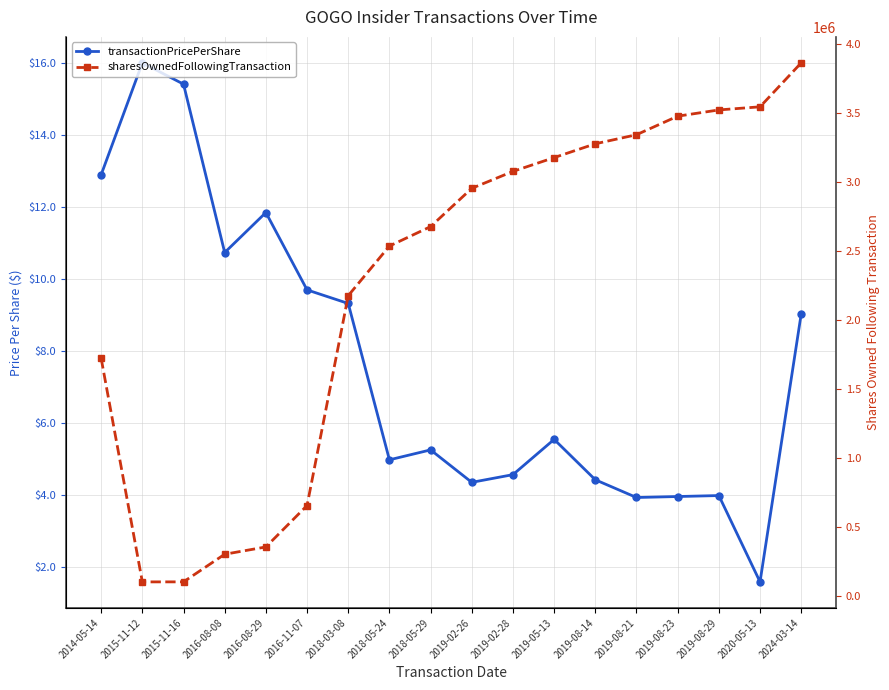

Reading left to right, list all the values displayed in this chart.

transactionPricePerShare: 2014-05-14=12.9	2015-11-12=16.0	2015-11-16=15.4	2016-08-08=10.7	2016-08-29=11.8	2016-11-07=9.7	2018-03-08=9.3	2018-05-24=5.0	2018-05-29=5.3	2019-02-26=4.4	2019-02-28=4.6	2019-05-13=5.5	2019-08-14=4.4	2019-08-21=3.9	2019-08-23=4.0	2019-08-29=4.0	2020-05-13=1.6	2024-03-14=9.0
sharesOwnedFollowingTransaction: 2014-05-14=1720344.0	2015-11-12=101100.0	2015-11-16=101400.0	2016-08-08=301400.0	2016-08-29=354267.0	2016-11-07=654267.0	2018-03-08=2174611.0	2018-05-24=2533878.0	2018-05-29=2674611.0	2019-02-26=2952016.0	2019-02-28=3074611.0	2019-05-13=3174611.0	2019-08-14=3274611.0	2019-08-21=3340262.0	2019-08-23=3474611.0	2019-08-29=3519811.0	2020-05-13=3542421.0	2024-03-14=3860932.0